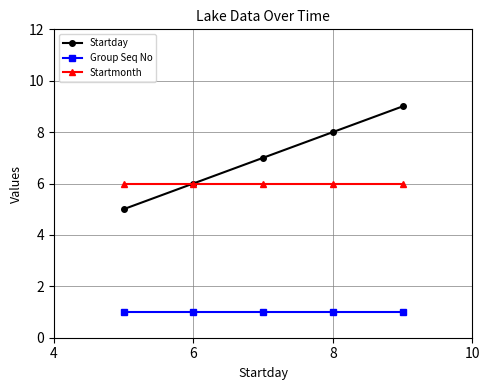

Which series has the largest total across all categories?

Startday